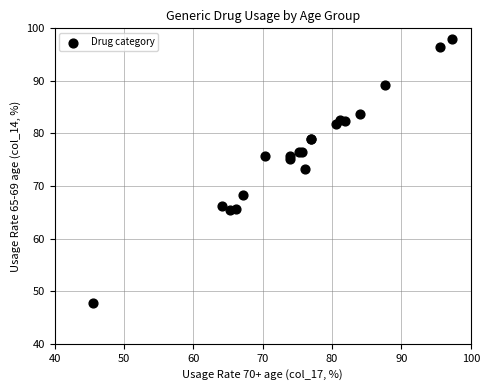

What Y value in the scatter plot is closest to 72?

73.3